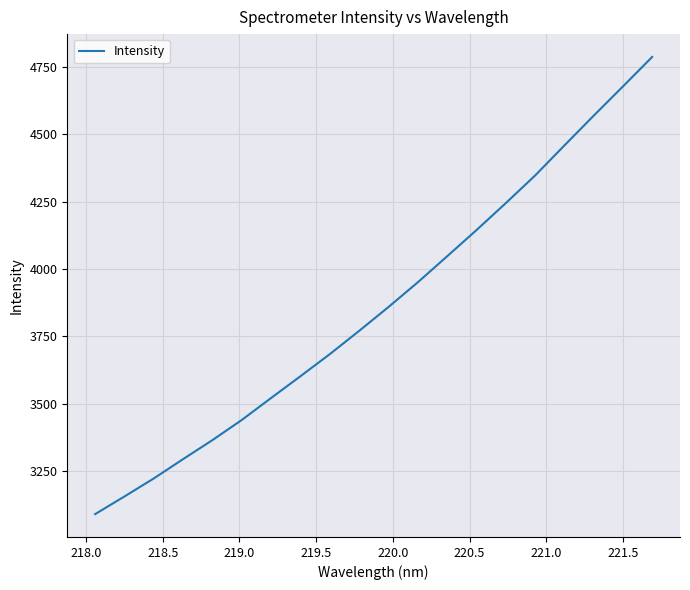

What is the smallest value displayed?

3089.5